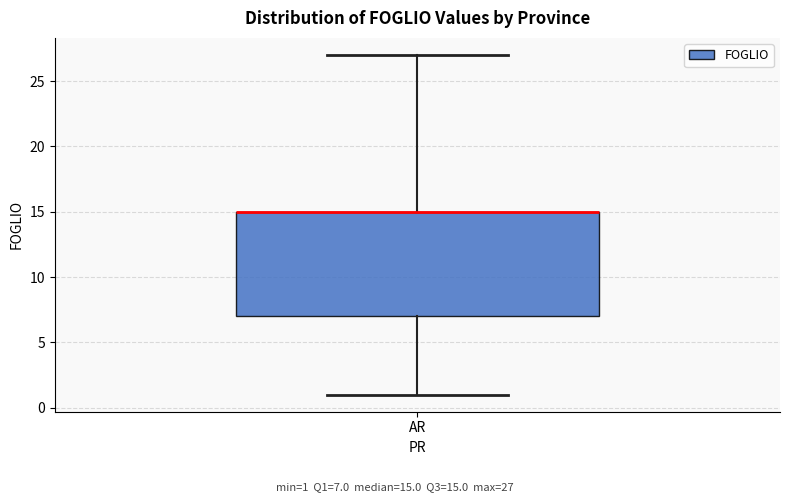

Where is the lower edge of the box for AR on the y-axis? The values are not printed on the chart, so give them approximately, as read against the axis.

7